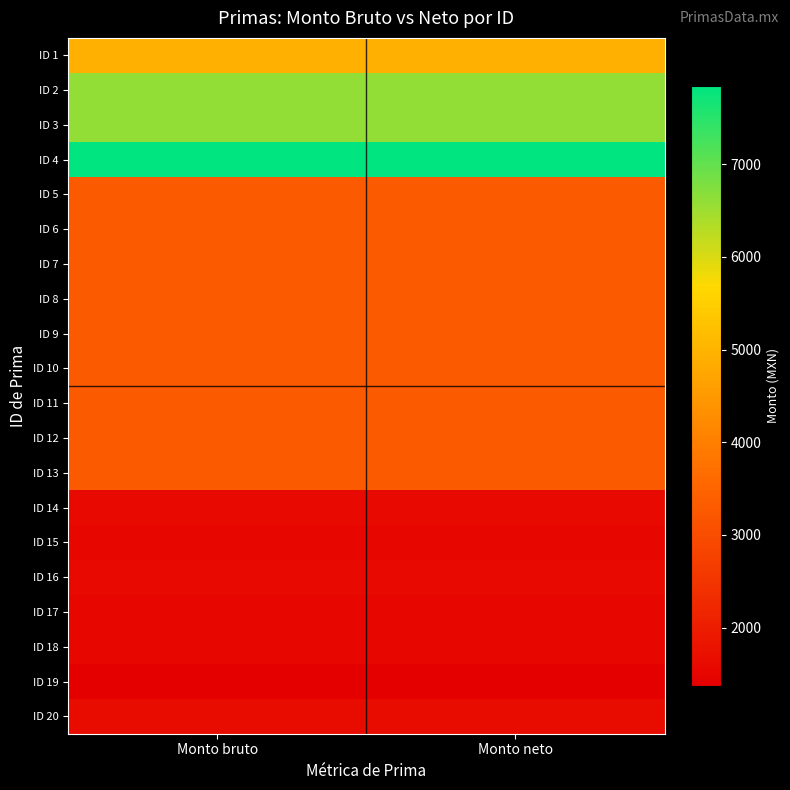

Count the number of categories in the chart.

2